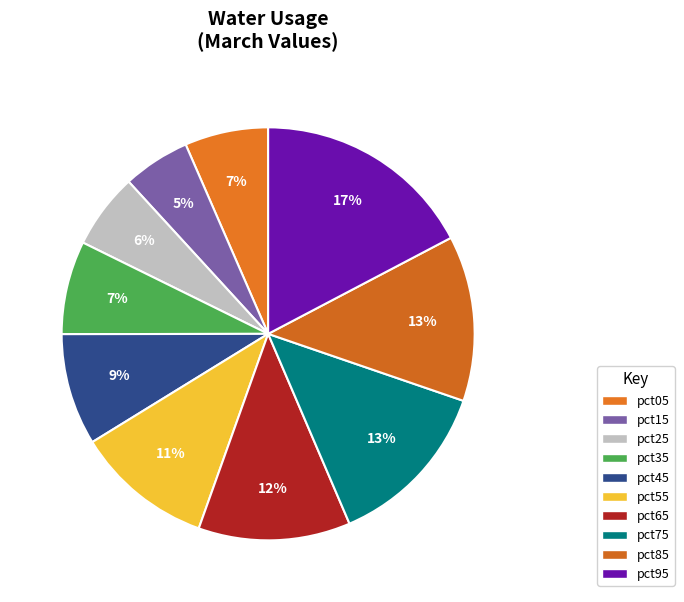

Does pct15 account for over 50% of the chart?

No